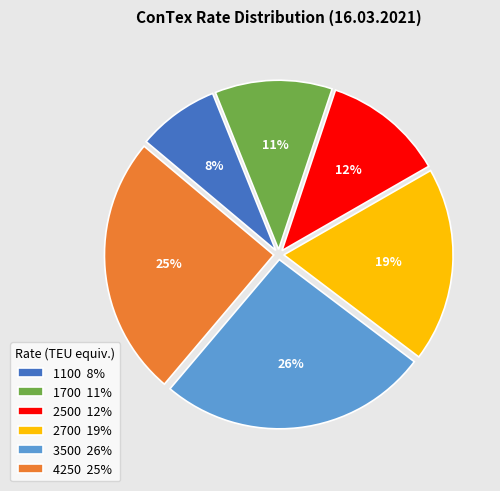

Approximately how many times larger is the value at 1100 8% compared to 3500 26%?

0.3